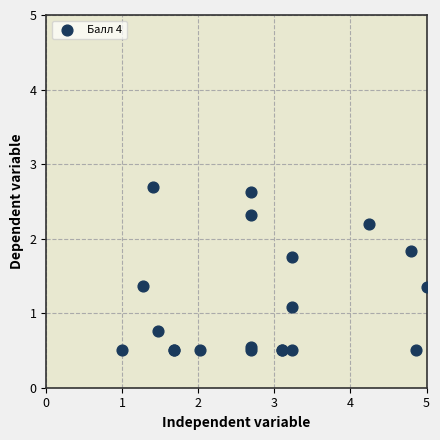

What Y value in the scatter plot is closest to 1?

1.1